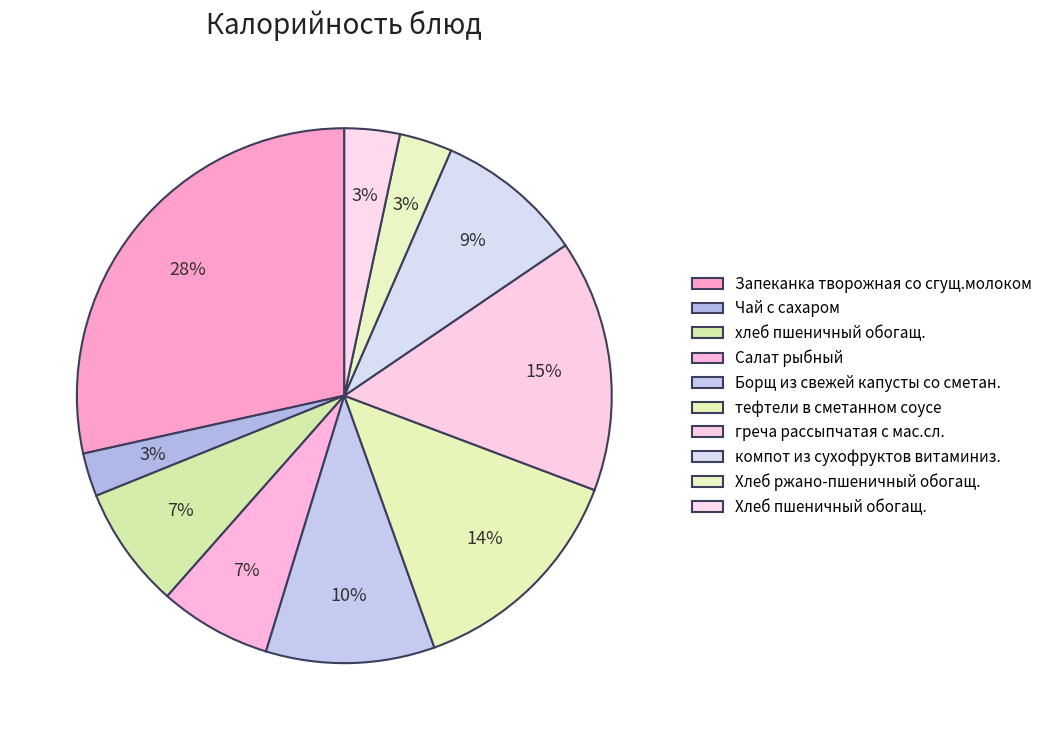

The компот из сухофруктов витаминиз. slice represents 19% of the pie. True or false?

False